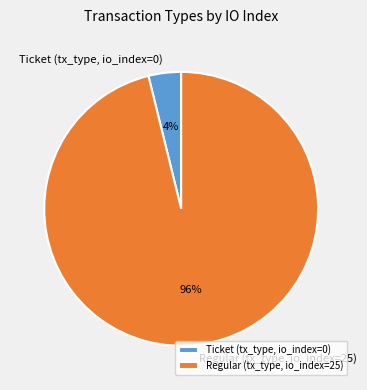

The Regular (tx_type, io_index=25) slice represents 82% of the pie. True or false?

False